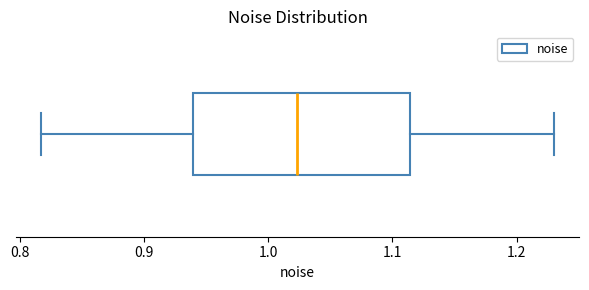

Transcribe this box plot: give where the median line is, the range the box spans, and where the two whiskers end, as read against the x-axis. The values are not printed on the chart, so give them approximately, as read against the axis.

median 1.02, box 0.94 to 1.11, whiskers 0.82 to 1.23